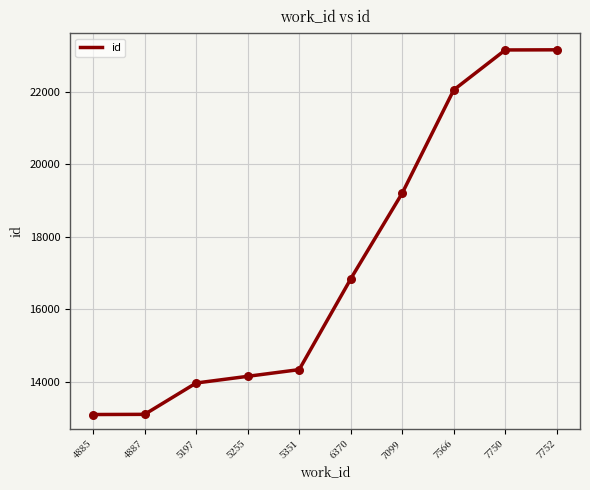

Which has a higher value, 6370 or 5197?

6370